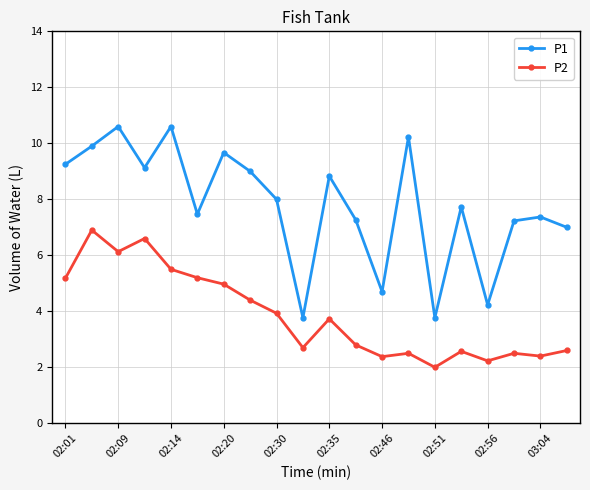

Rank the series by their average value, from highest to lowest.

P1, P2